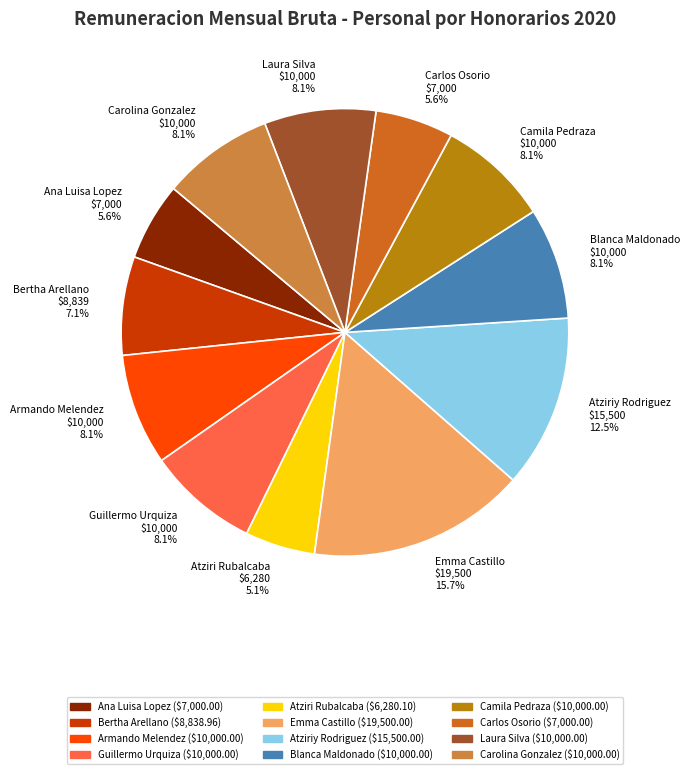

Count the number of slices in the pie.

12